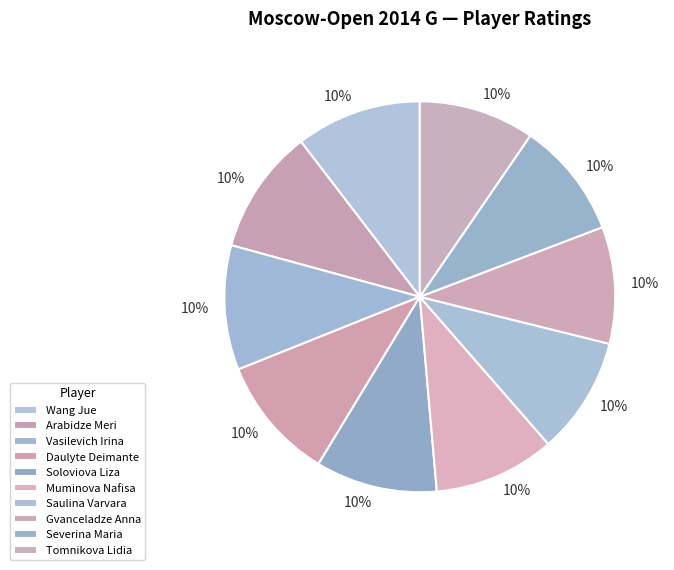

The Soloviova Liza slice represents 10% of the pie. True or false?

True